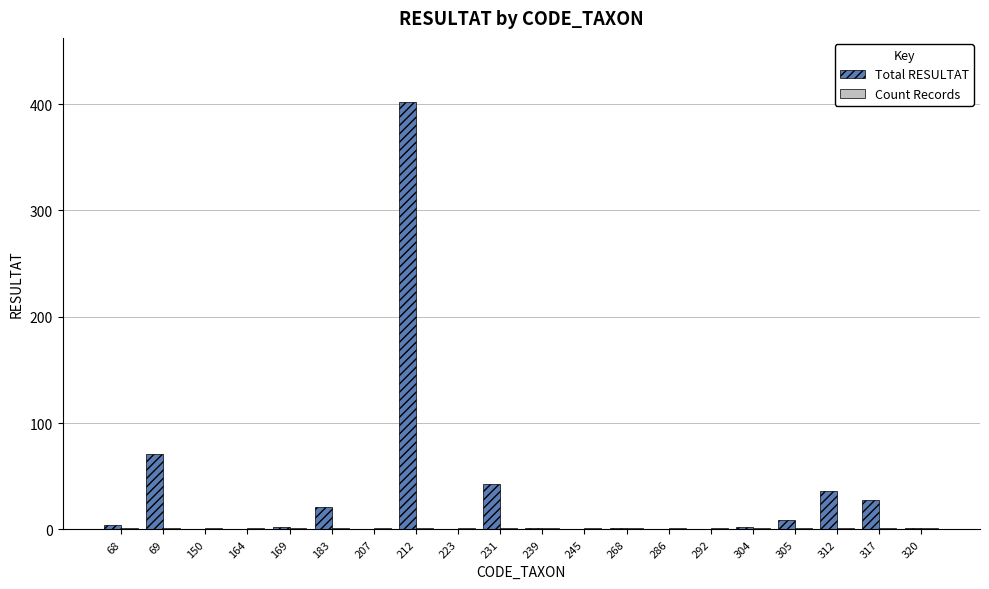

At which label is Total RESULTAT closest to 201?

69